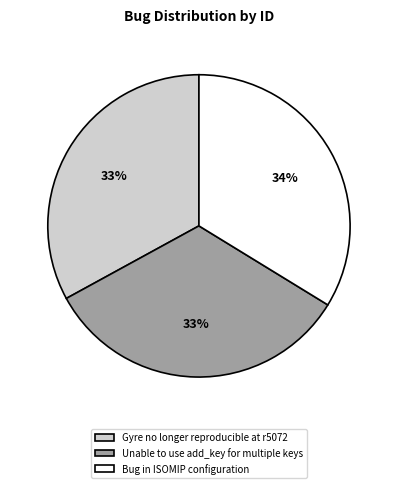

True or false: Unable to use add_key for multiple keys accounts for 44% of the total.

False